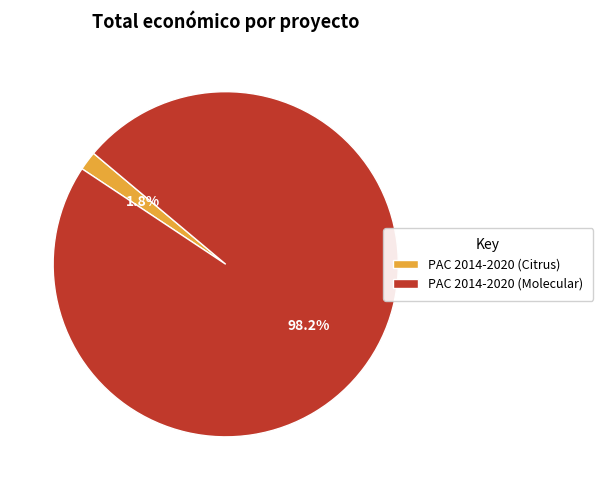

Rank the categories by value from lowest to highest.

PAC 2014-2020 (Citrus), PAC 2014-2020 (Molecular)